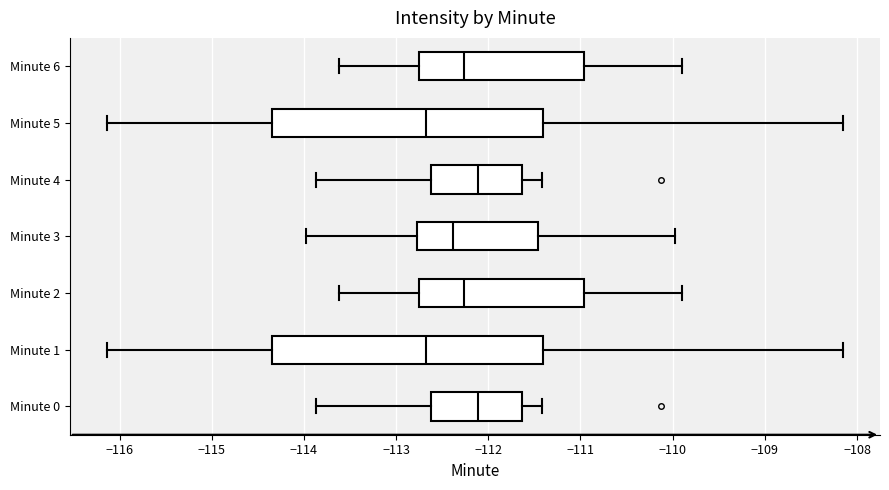

Reading bottom to top, transcribe this box plot: for each box, give where its median line is, the range the box spans, and where its two whiskers end, as read against the x-axis. The values are not printed on the chart, so give them approximately, as read against the axis.

Minute 0: median -112.1, box -112.6 to -111.6, whiskers -113.9 to -111.4
Minute 1: median -112.7, box -114.3 to -111.4, whiskers -116.1 to -108.1
Minute 2: median -112.3, box -112.7 to -111.0, whiskers -113.6 to -109.9
Minute 3: median -112.4, box -112.8 to -111.5, whiskers -114.0 to -110.0
Minute 4: median -112.1, box -112.6 to -111.6, whiskers -113.9 to -111.4
Minute 5: median -112.7, box -114.3 to -111.4, whiskers -116.1 to -108.1
Minute 6: median -112.3, box -112.7 to -111.0, whiskers -113.6 to -109.9